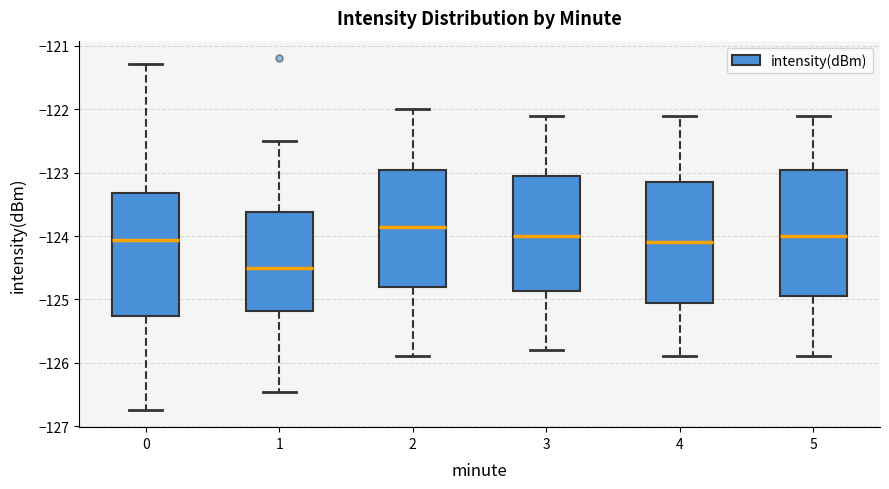

Where does the lower whisker of the box at x = 5 end on the y-axis? The values are not printed on the chart, so give them approximately, as read against the axis.

-125.9